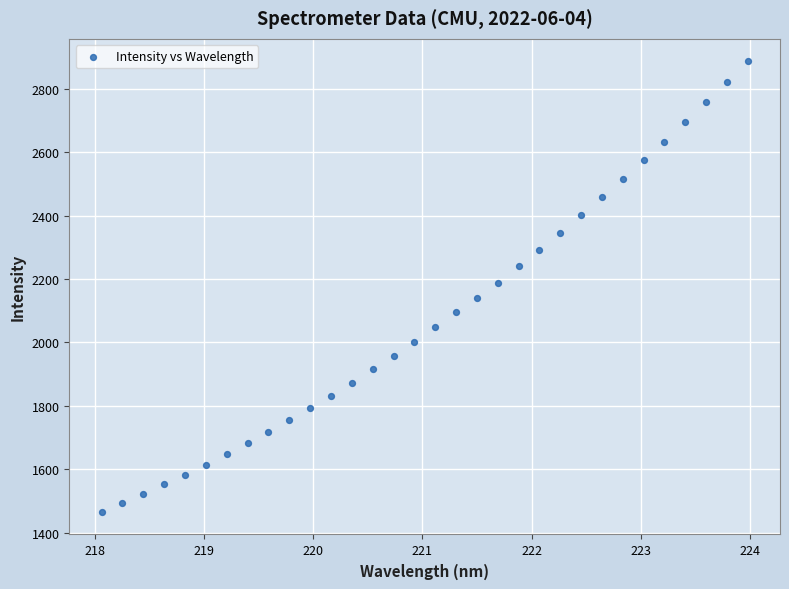

What is the range of Y values (max minus min)?

1421.1